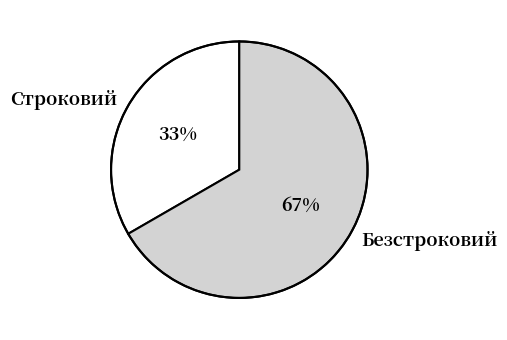

Rank the categories by value from lowest to highest.

Строковий, Безстроковий